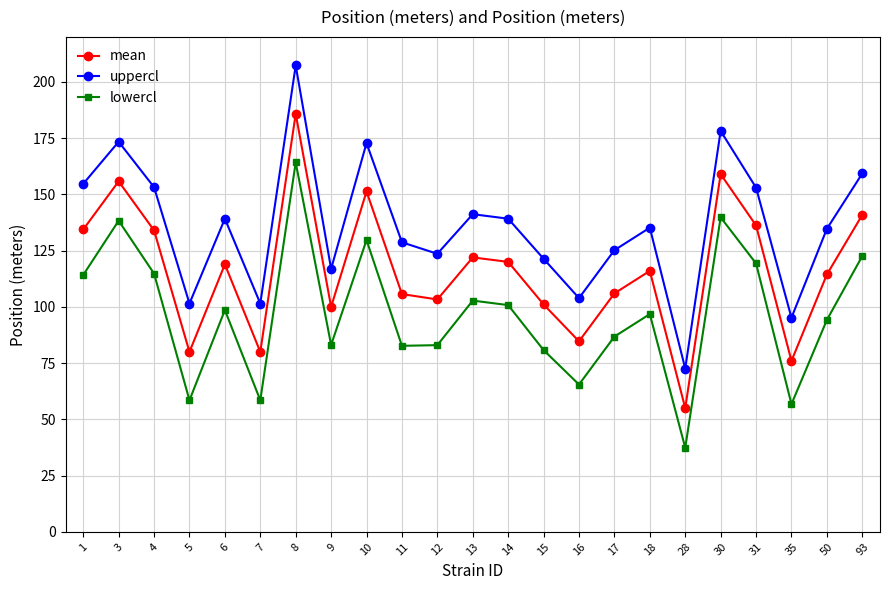

What are all the series names shown in the legend?

mean, uppercl, lowercl